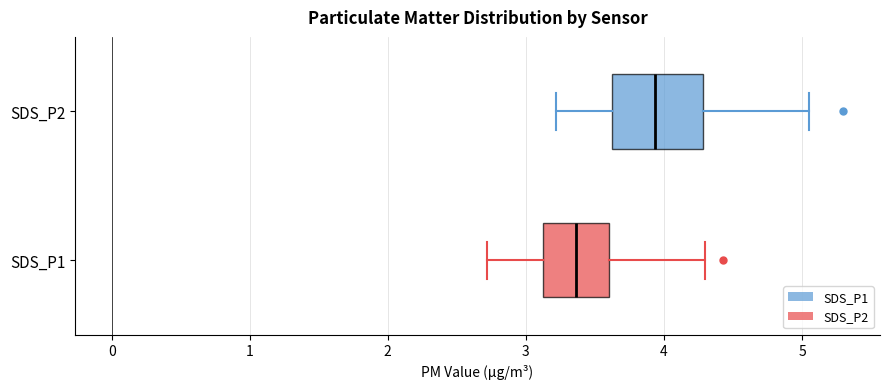

Comparing the boxes themselves (not the whiskers), which one is the widest?

SDS_P2